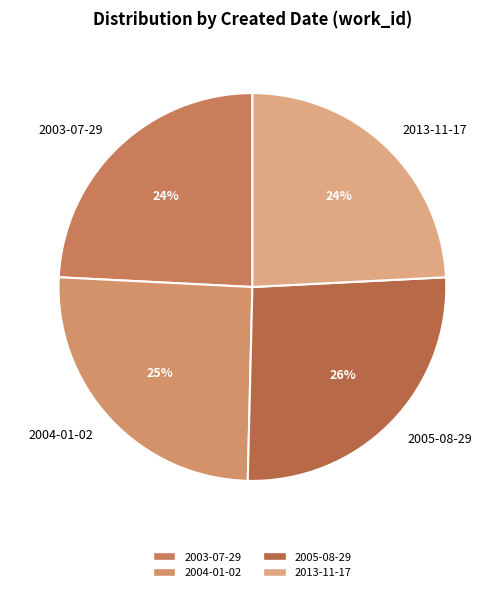

How many segments does this pie chart have?

4